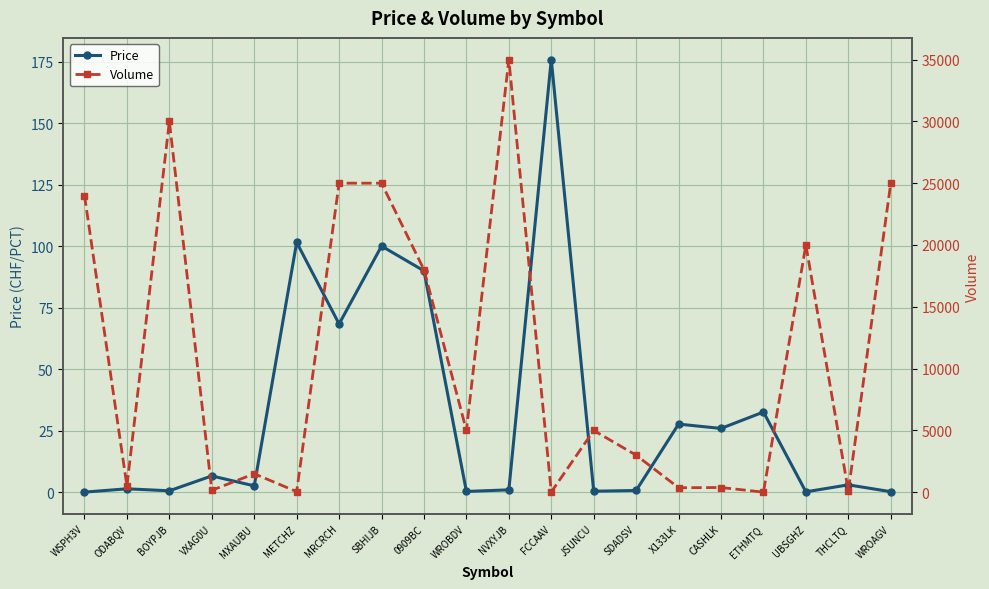

What is the sum of the Volume values at CASHLK and ETHMTQ?

402.0